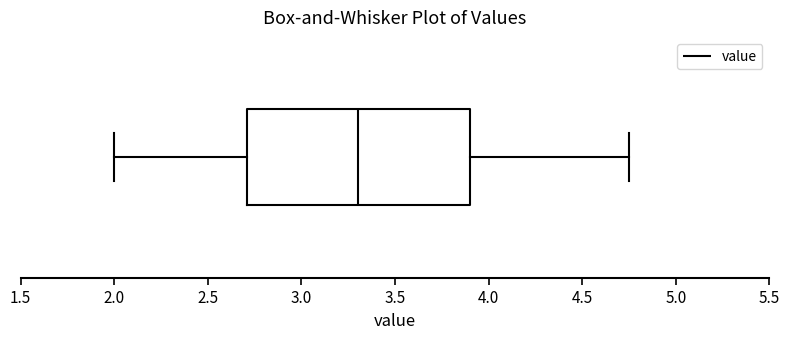

Read this box plot against the x-axis: the position of the median line, the range covered by the box, and the ends of both whiskers. The values are not printed on the chart, so give them approximately, as read against the axis.

median 3.30, box 2.70 to 3.90, whiskers 2.00 to 4.75